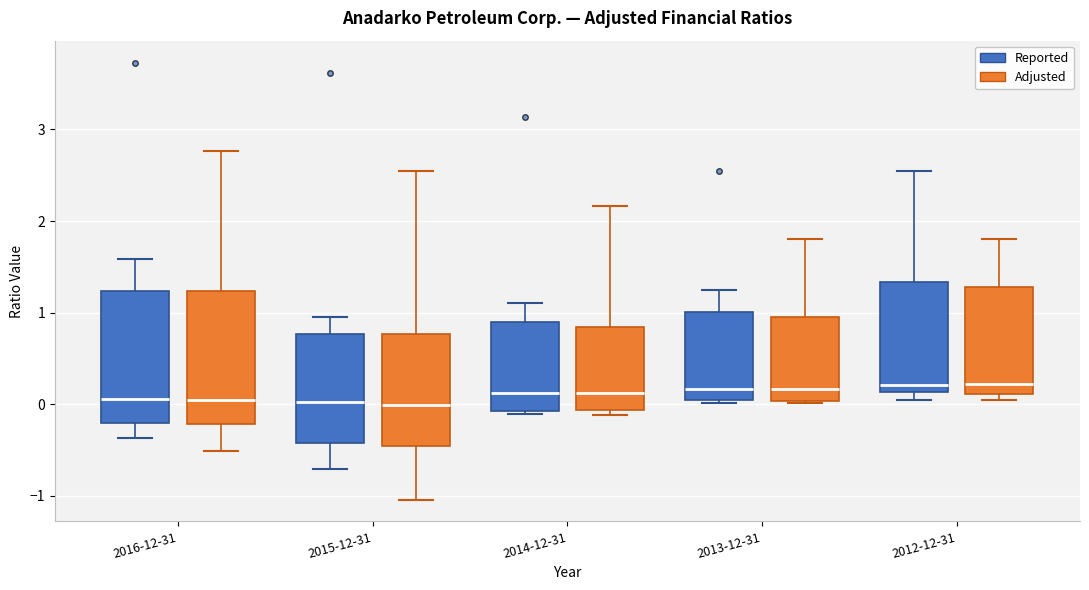

Reading left to right, transcribe this box plot: for each box, give where its median line is, the range the box spans, and where its two whiskers end, as read against the y-axis. The values are not printed on the chart, so give them approximately, as read against the axis.

2016-12-31 (Reported): median 0.1, box -0.2 to 1.2, whiskers -0.4 to 1.6
2016-12-31 (Adjusted): median 0.0, box -0.2 to 1.2, whiskers -0.5 to 2.8
2015-12-31 (Reported): median 0.0, box -0.4 to 0.8, whiskers -0.7 to 1.0
2015-12-31 (Adjusted): median 0.0, box -0.5 to 0.8, whiskers -1.0 to 2.6
2014-12-31 (Reported): median 0.1, box -0.1 to 0.9, whiskers -0.1 (just below the box's lower edge) to 1.1
2014-12-31 (Adjusted): median 0.1, box -0.1 to 0.8, whiskers -0.1 (just below the box's lower edge) to 2.2
2013-12-31 (Reported): median 0.2, box 0.0 to 1.0, whiskers 0.0 to 1.3
2013-12-31 (Adjusted): median 0.2, box 0.0 to 1.0, whiskers 0.0 to 1.8
2012-12-31 (Reported): median 0.2, box 0.1 to 1.3, whiskers 0.0 to 2.6
2012-12-31 (Adjusted): median 0.2, box 0.1 to 1.3, whiskers 0.0 to 1.8